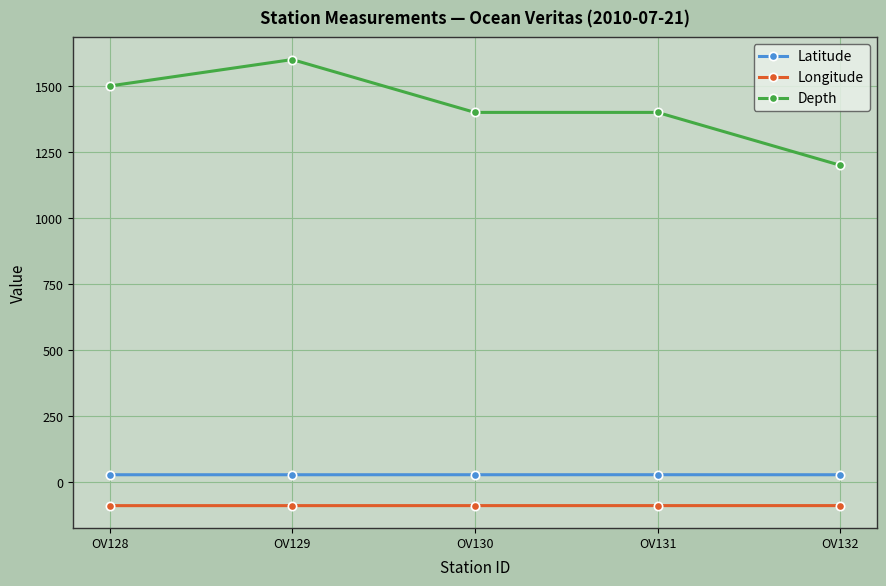

Count the number of data series in this chart.

3